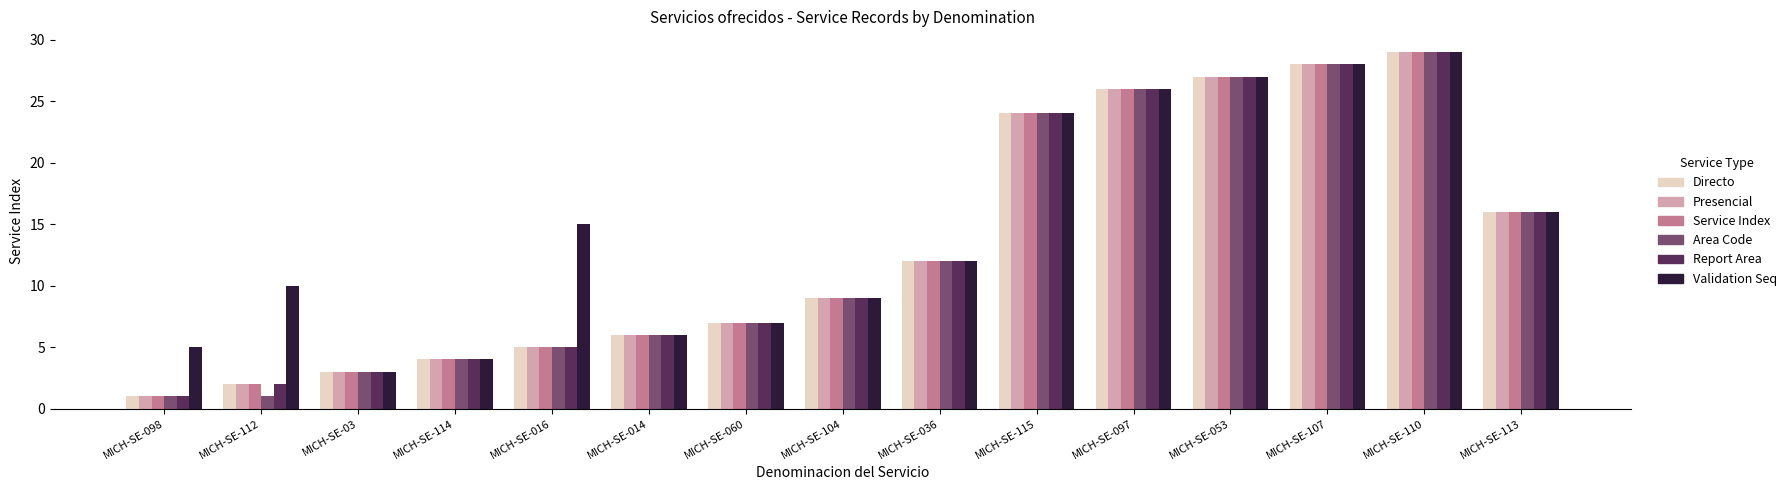

What position from the left is MICH-SE-114?

4